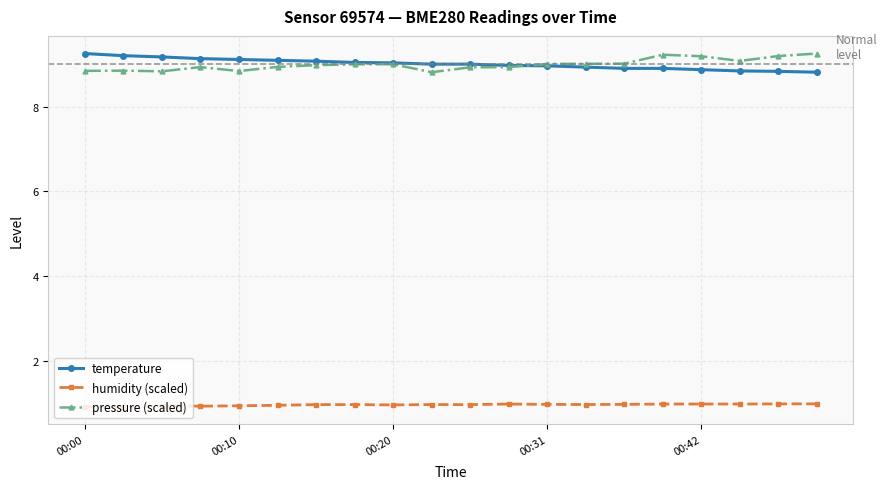

True or false: pressure (scaled) and humidity (scaled) cross at least once.

False